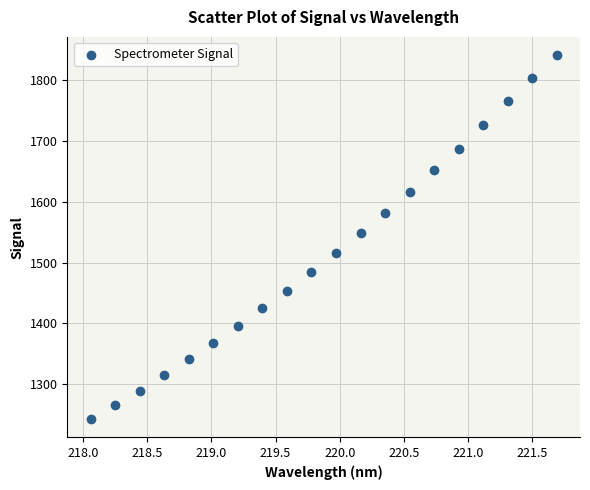

What Y value in the scatter plot is closest to 1542?

1548.6